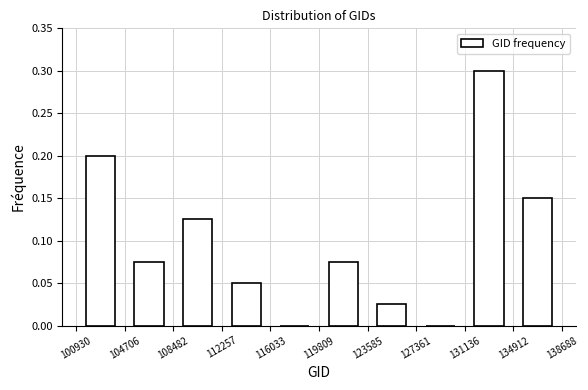

Over which range of the x-axis is the bar tallest?

131136 to 134912